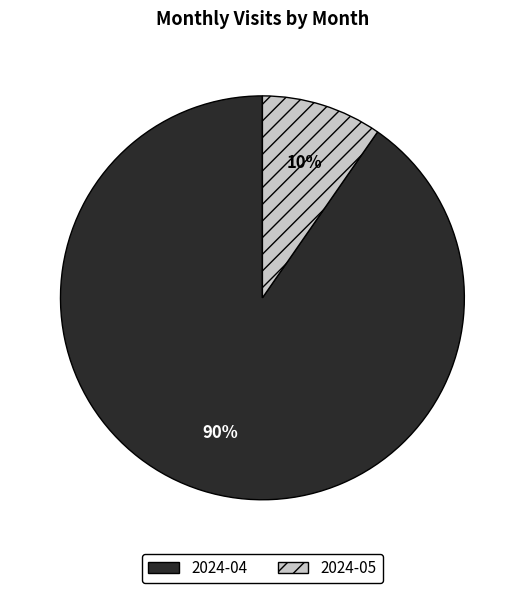

Between 2024-05 and 2024-04, which is larger?

2024-04